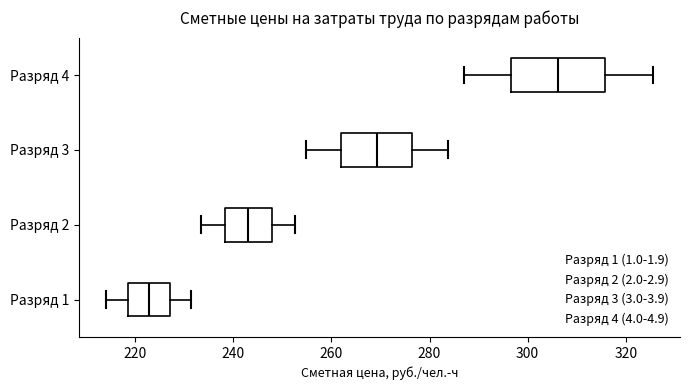

Which box's median line is the furthest to the left?

Разряд 1